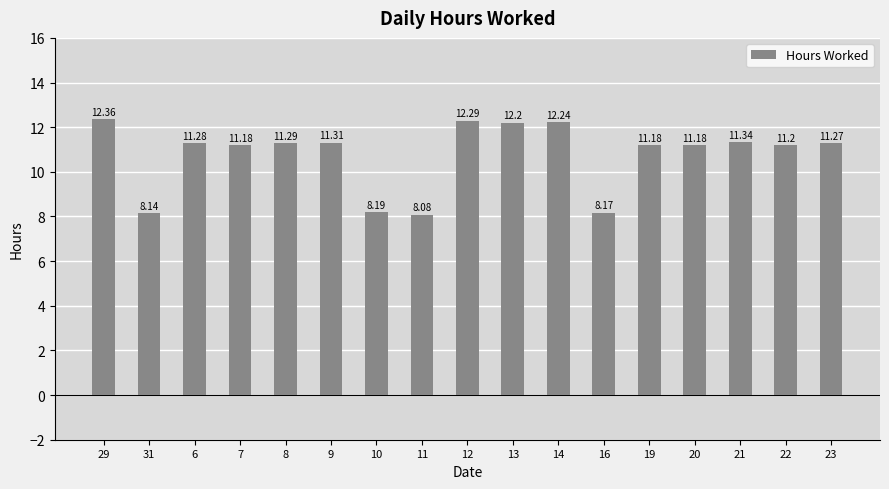

What is the ratio of the value at 22 to the value at 14?

0.9